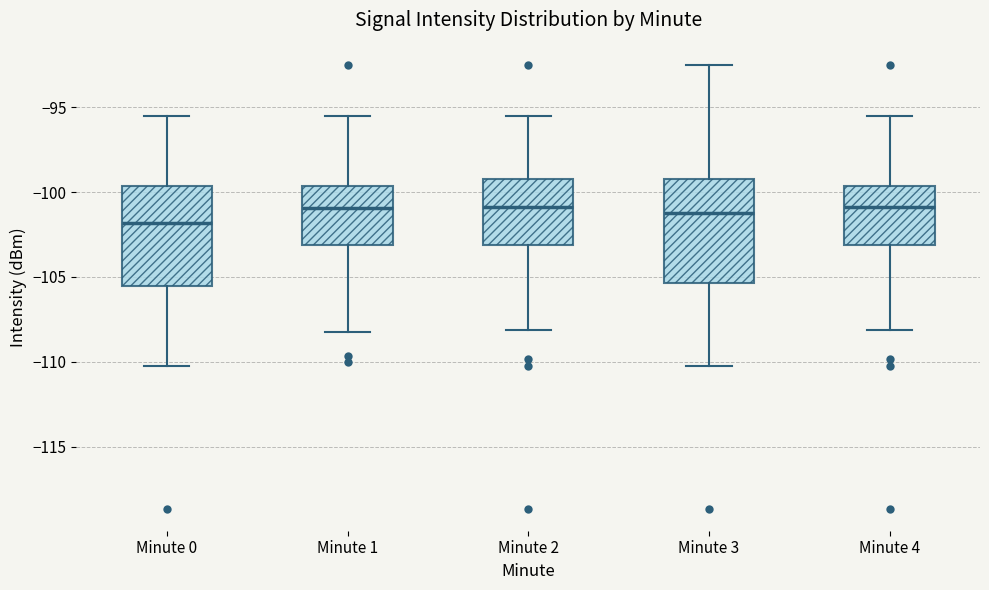

Where does the median line of the box for Minute 1 sit on the y-axis? The values are not printed on the chart, so give them approximately, as read against the axis.

-101.0